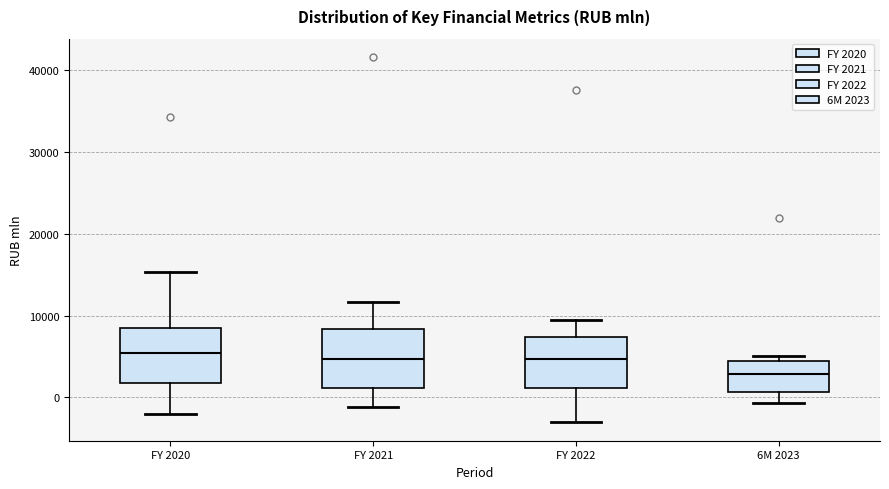

Which box has the lowest median line?

6M 2023